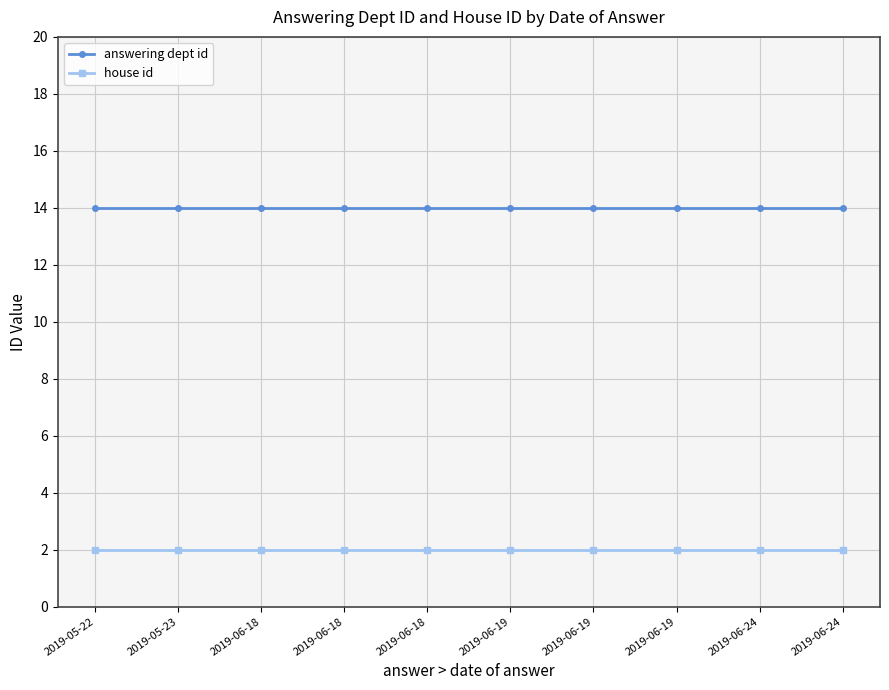

Reading left to right, what are all the values shown in this chart?

answering dept id: 14	14	14	14	14	14	14	14	14	14
house id: 2	2	2	2	2	2	2	2	2	2